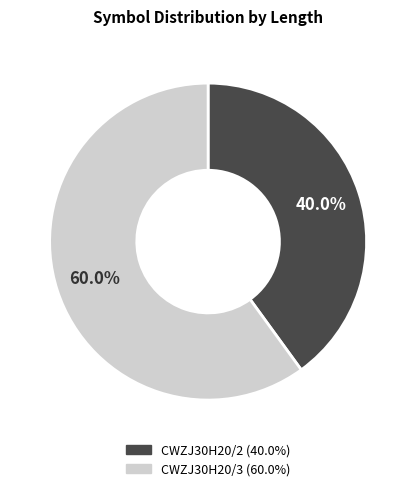

Is there a majority slice in this chart?

Yes